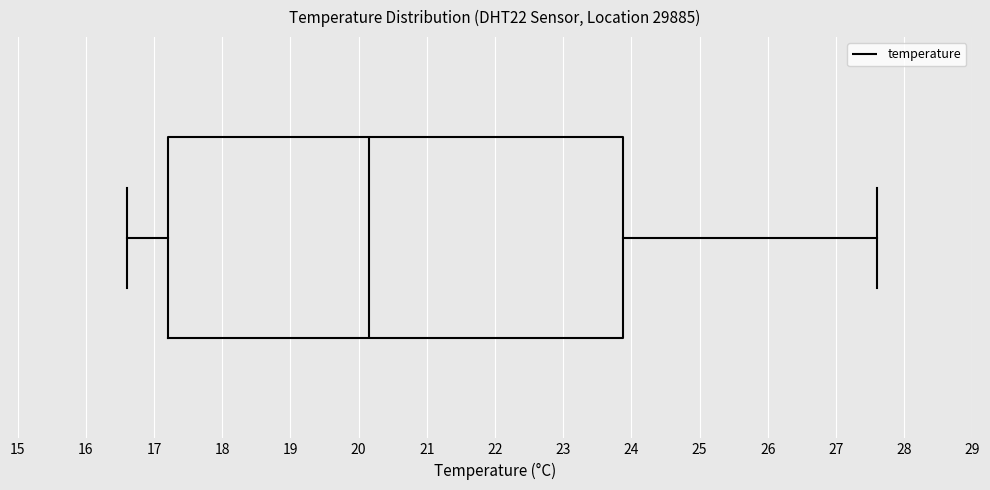

Where is the left edge of the box on the x-axis? The values are not printed on the chart, so give them approximately, as read against the axis.

17.2